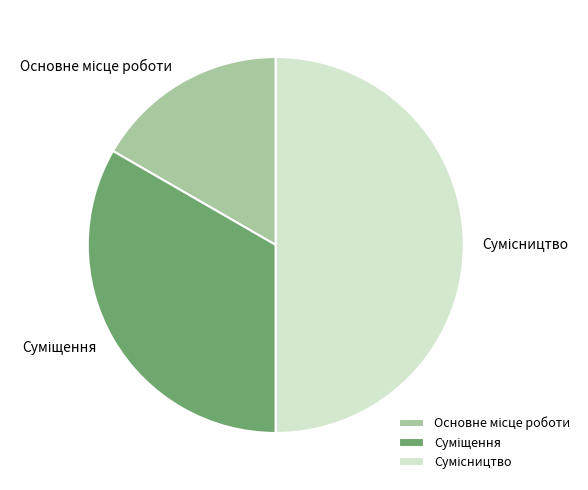

To the nearest percent, what is the average slice percentage?

33%